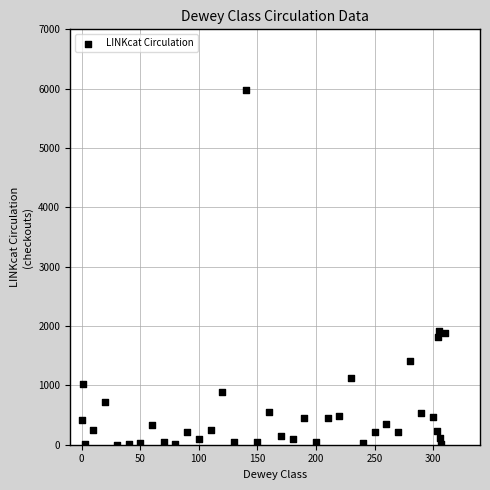

What is the range of Y values (max minus min)?

5985